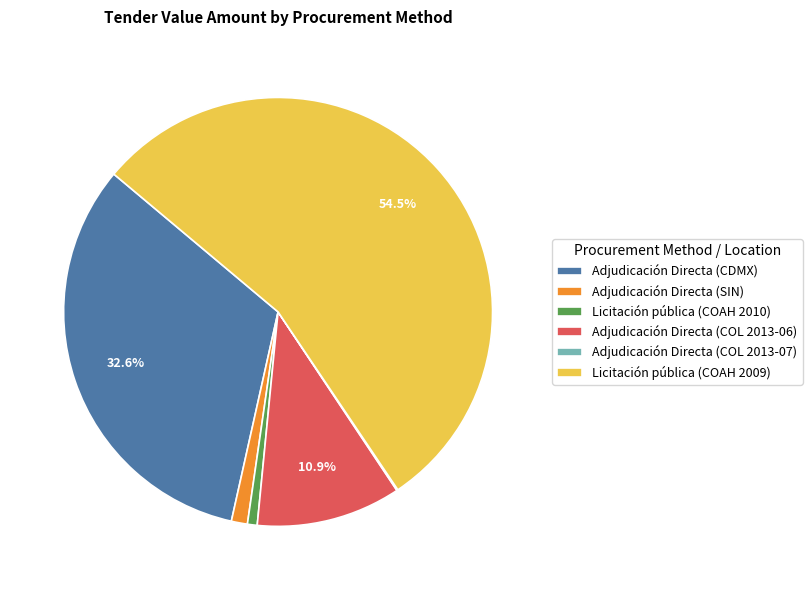

Approximately how many times larger is the value at Licitación pública (COAH 2009) compared to Licitación pública (COAH 2010)?

74.2